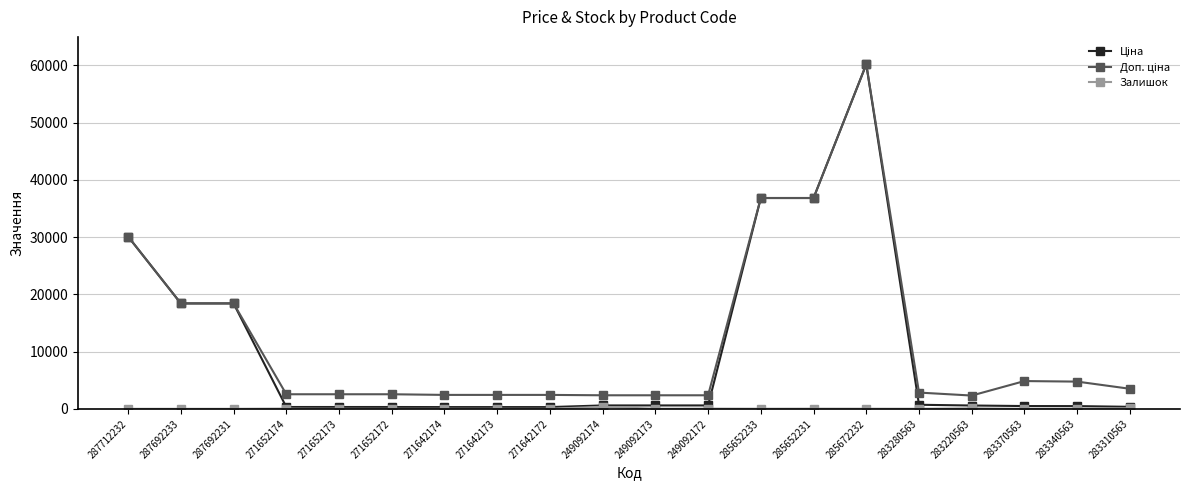

What is the greatest value displayed?

60205.6